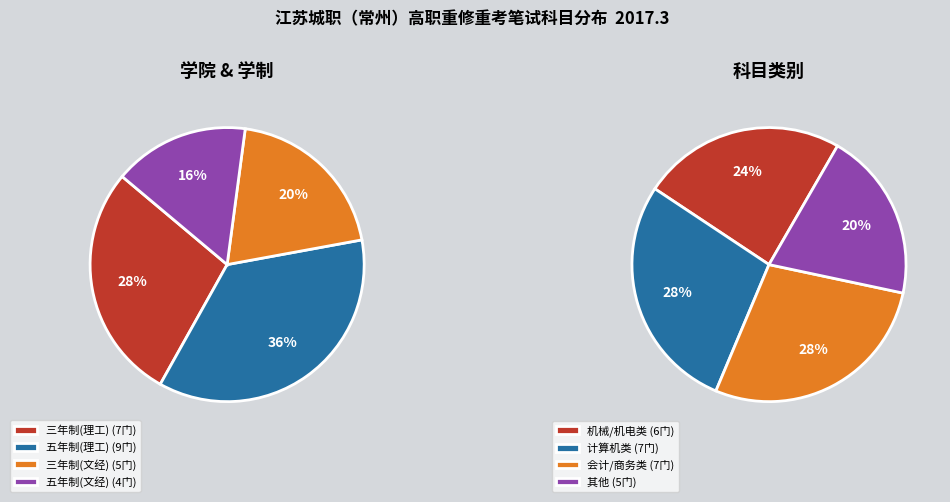

To the nearest percent, what is the combined percentage of 文经 and 理工?

100%